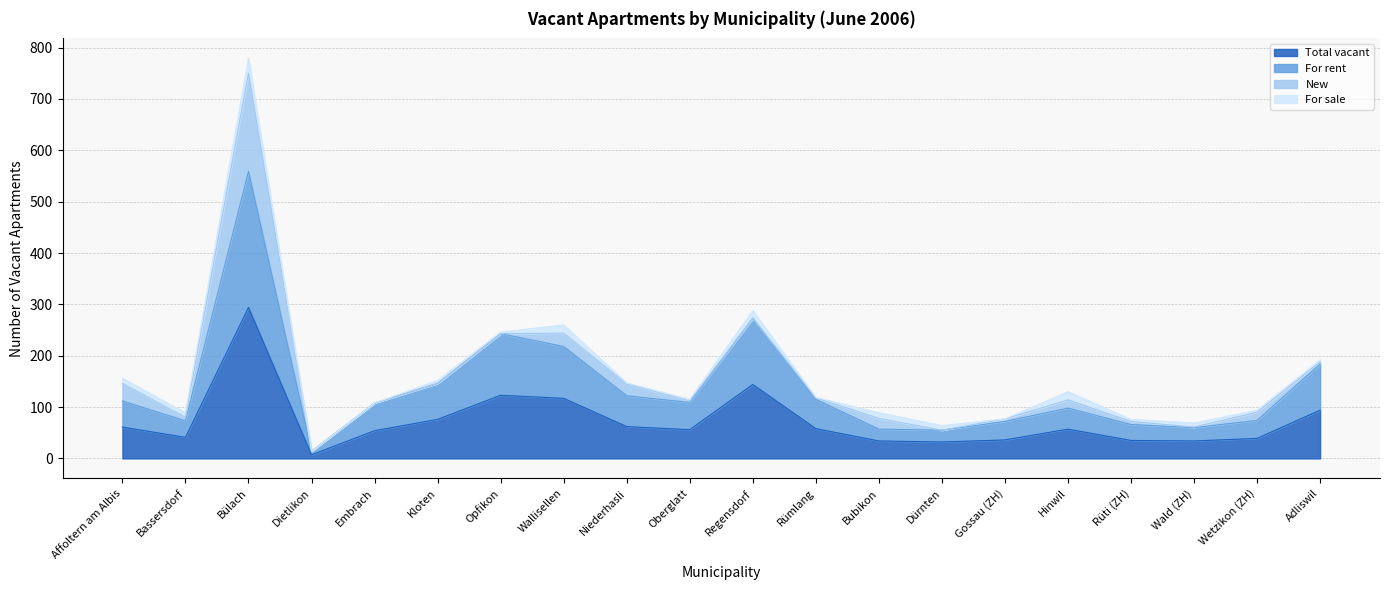

Does the chart display data point markers on the line(s)?

No